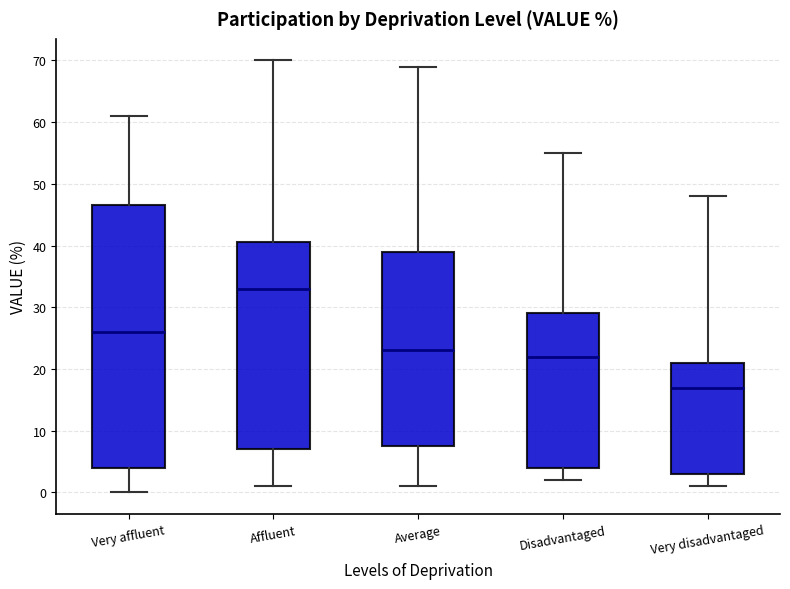

Reading left to right, transcribe this box plot: for each box, give where its median line is, the range the box spans, and where its two whiskers end, as read against the y-axis. The values are not printed on the chart, so give them approximately, as read against the axis.

Very affluent: median 26, box 4 to 47, whiskers 0 to 61
Affluent: median 33, box 7 to 41, whiskers 1 to 70
Average: median 23, box 8 to 39, whiskers 1 to 69
Disadvantaged: median 22, box 4 to 29, whiskers 2 to 55
Very disadvantaged: median 17, box 3 to 21, whiskers 1 to 48